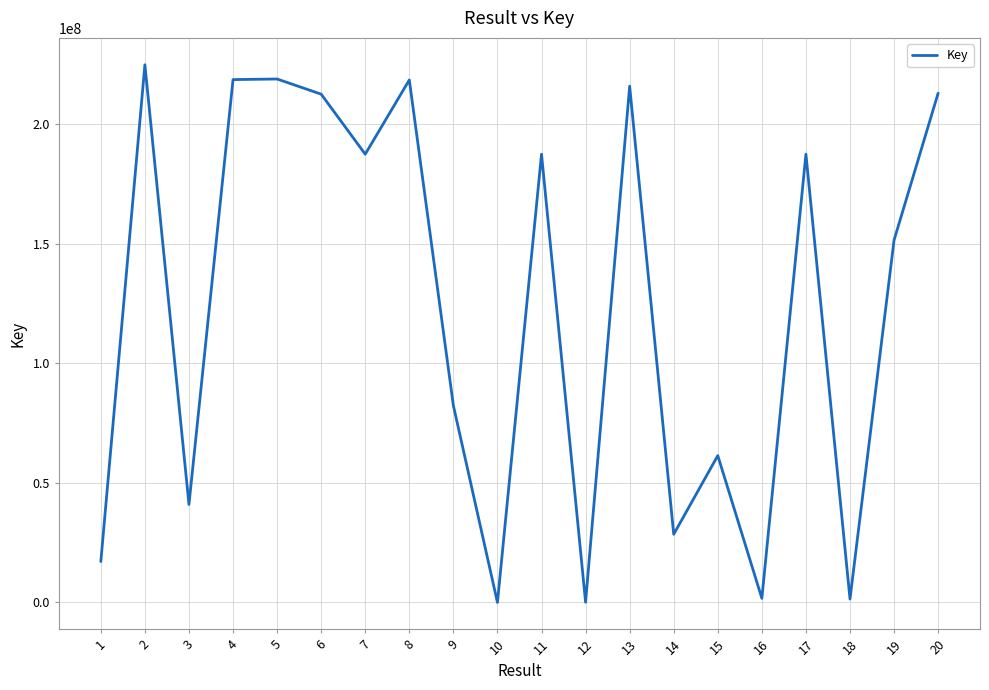

True or false: there are more than 2 points higher than both neighbors.

True